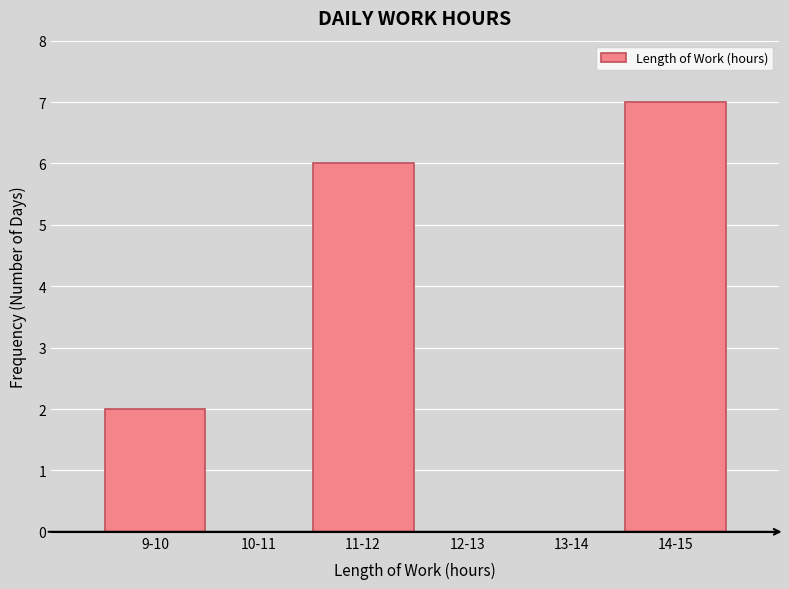

Reading right to left, extract all data points from this chart.

14-15=7	13-14=0	12-13=0	11-12=6	10-11=0	9-10=2